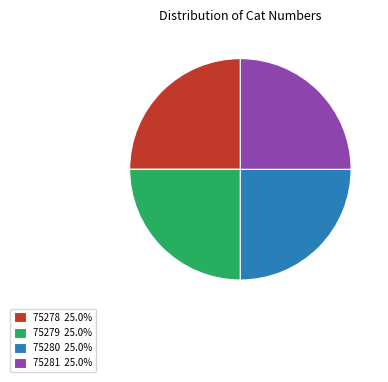

Does any single category account for the majority?

No